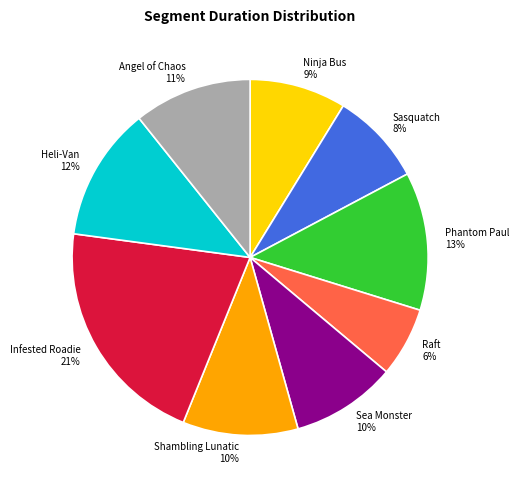

Between Ninja Bus and Infested Roadie, which is larger?

Infested Roadie